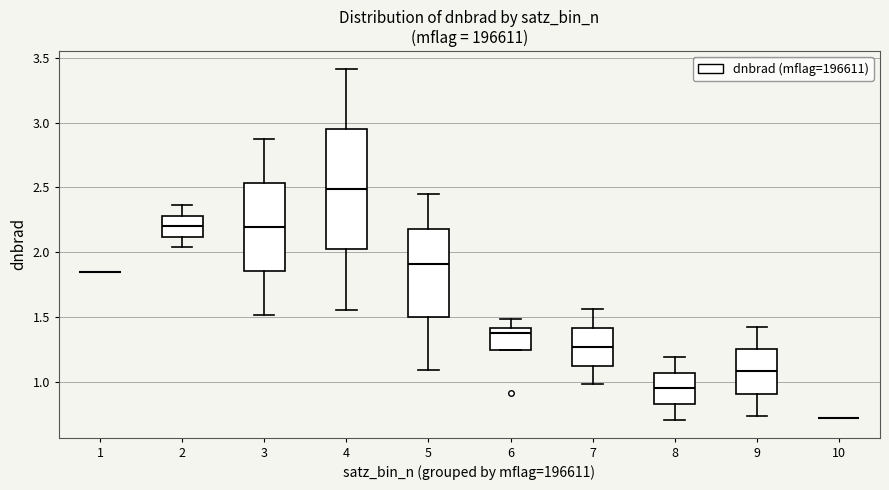

Which box is the tallest, from its lower edge to its upper edge?

4